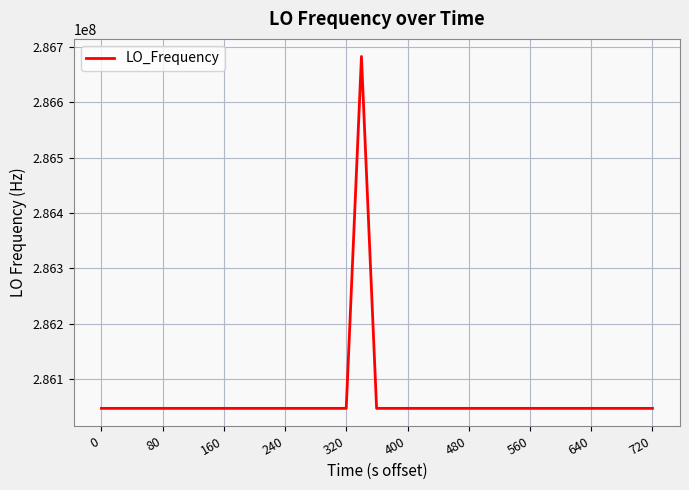

What is the difference between the maximum and minimum values?

635707.1